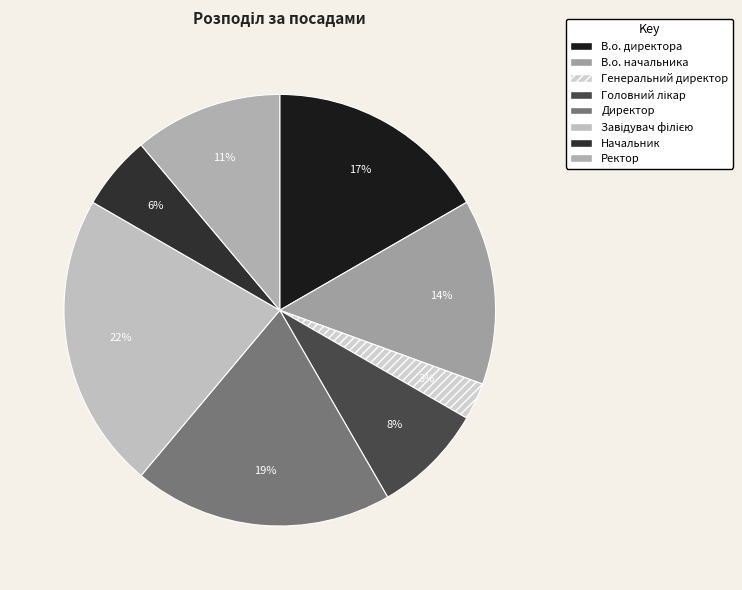

Does Директор represent more than half of the total?

No